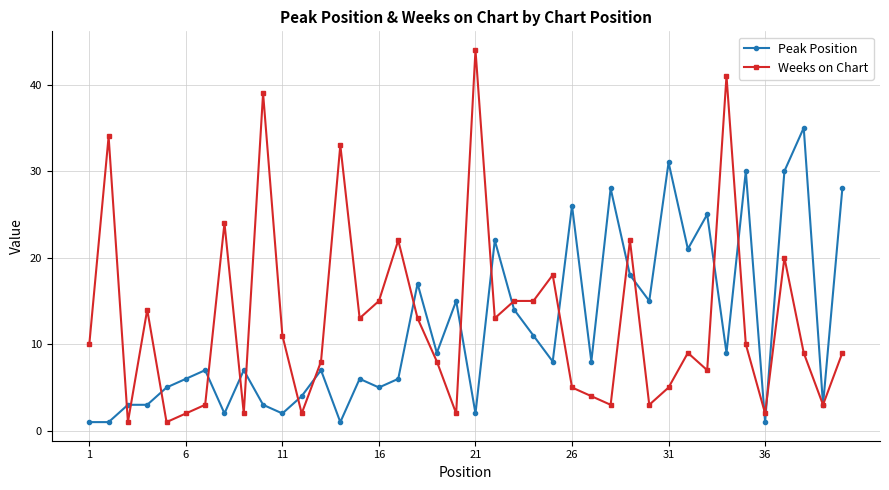

How many values in the Weeks on Chart series are below 10?

20